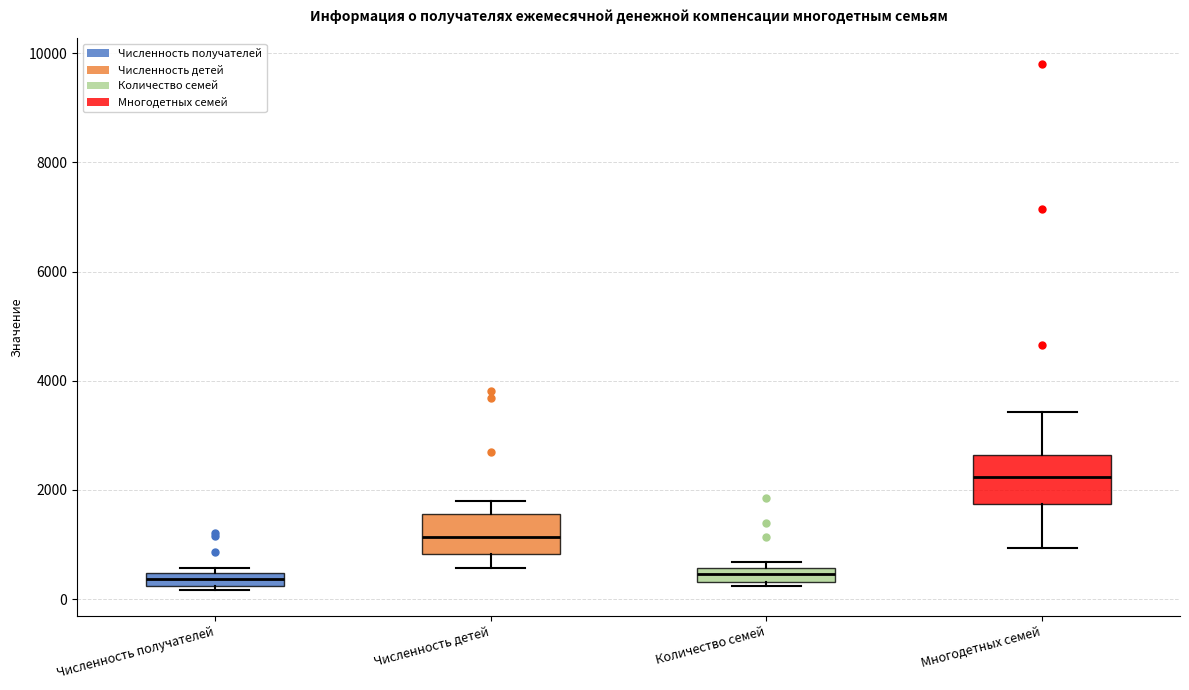

Where is the upper edge of the box for Многодетных семей on the y-axis? The values are not printed on the chart, so give them approximately, as read against the axis.

2600